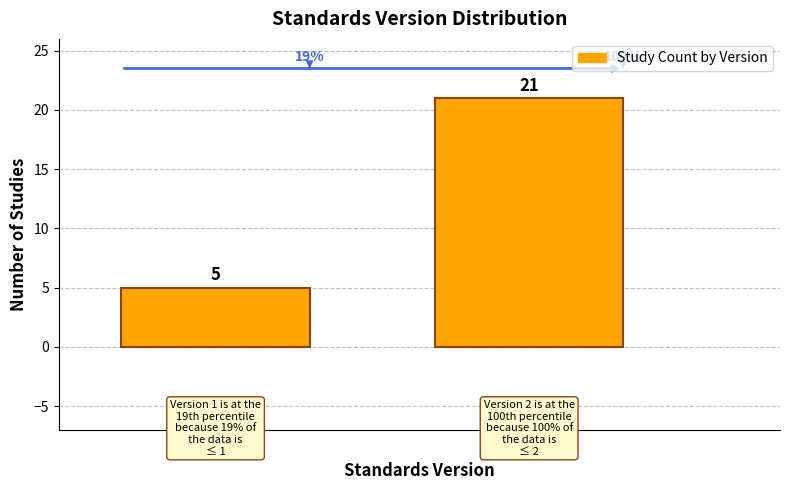

Reading left to right, extract all data points from this chart.

5	21